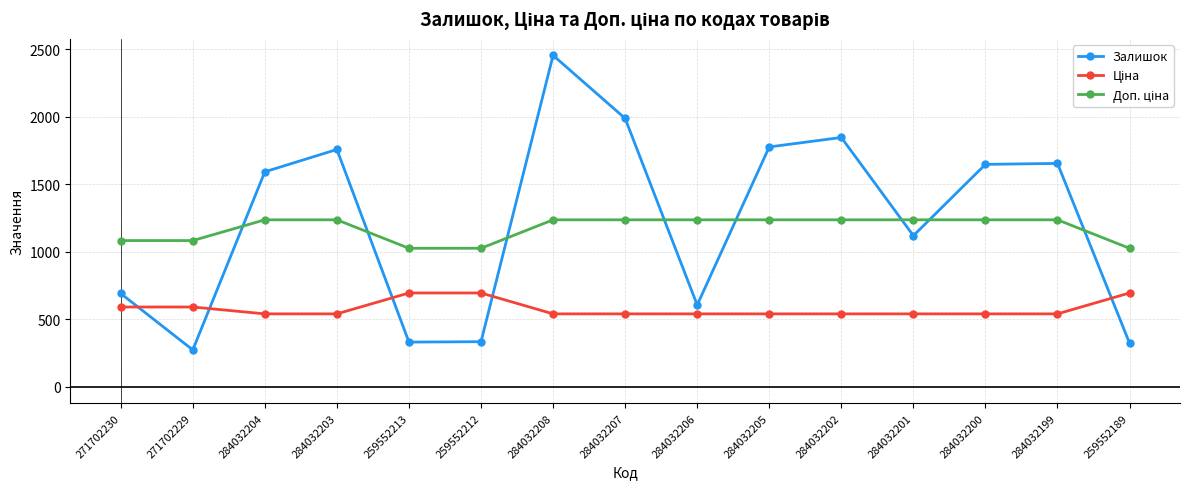

At which label does Залишок reach its peak?

284032208